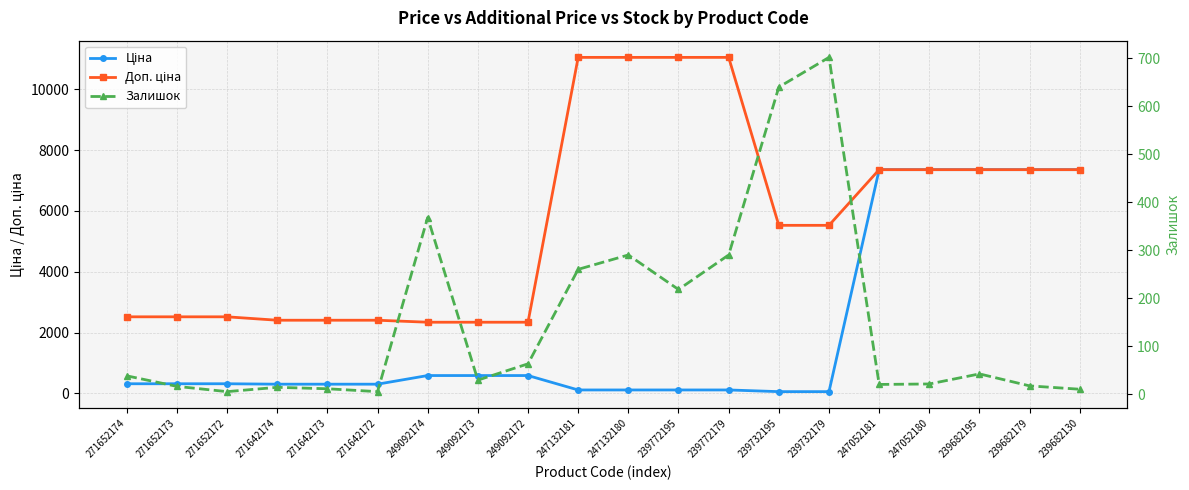

Between which two adjacent categories do Ціна and Залишок first intersect?

249092172 and 247132181